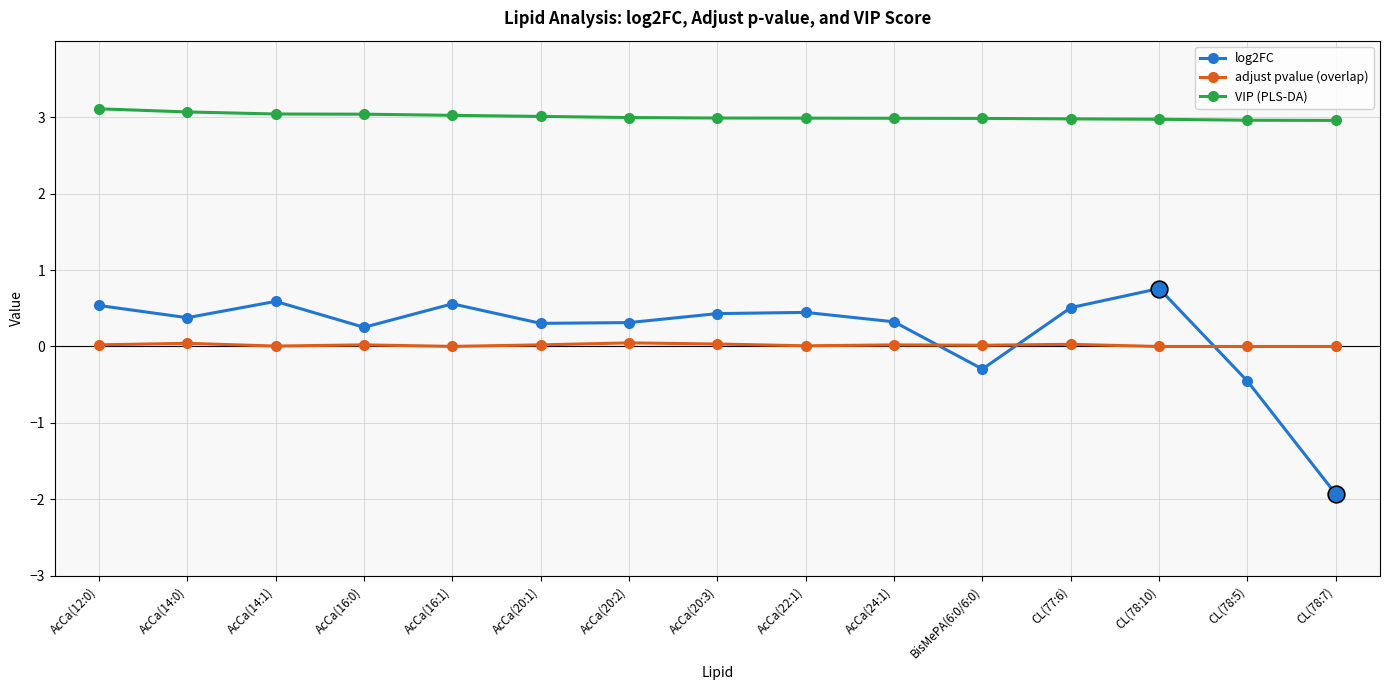

Which series changed the most between AcCa(16:0) and BisMePA(6:0/6:0)?

log2FC